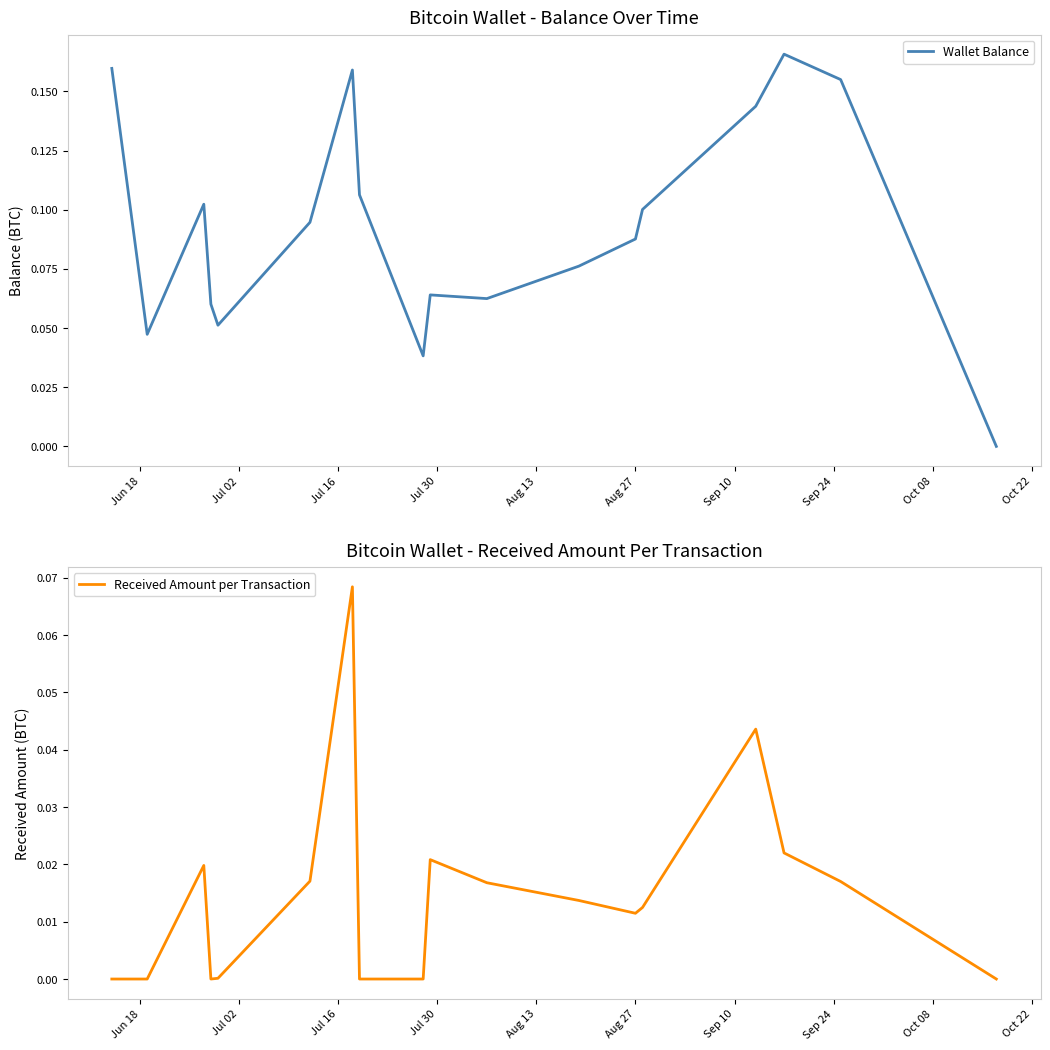

True or false: Wallet Balance and Received Amount per Transaction intersect in this chart.

False